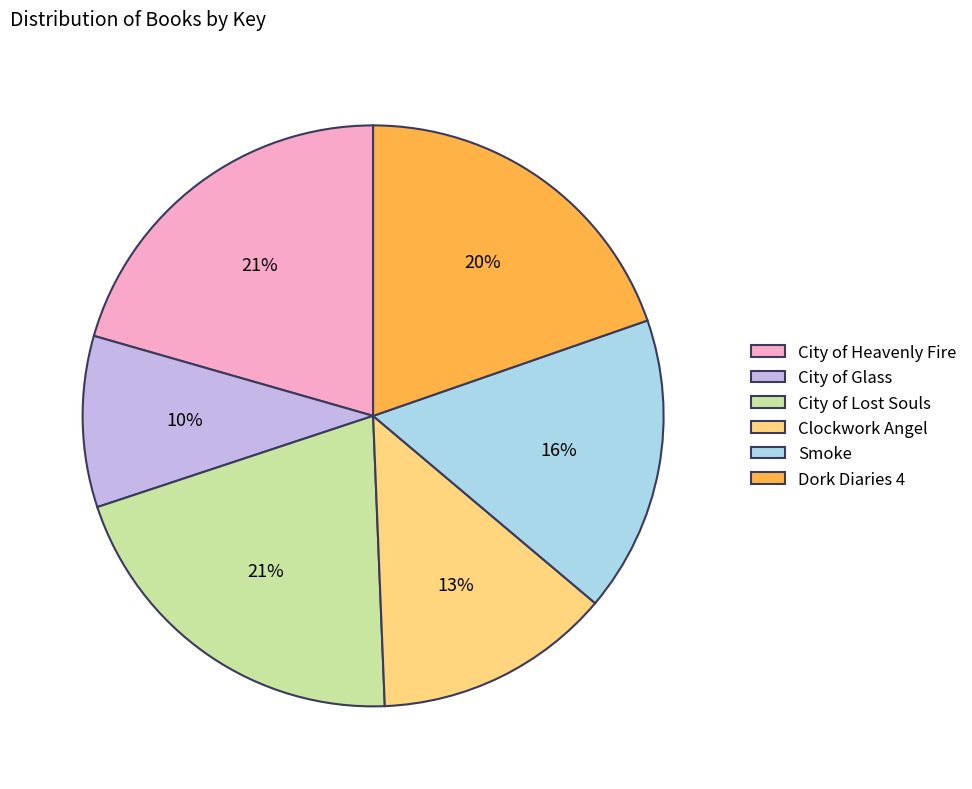

Is City of Lost Souls the majority of the pie?

No